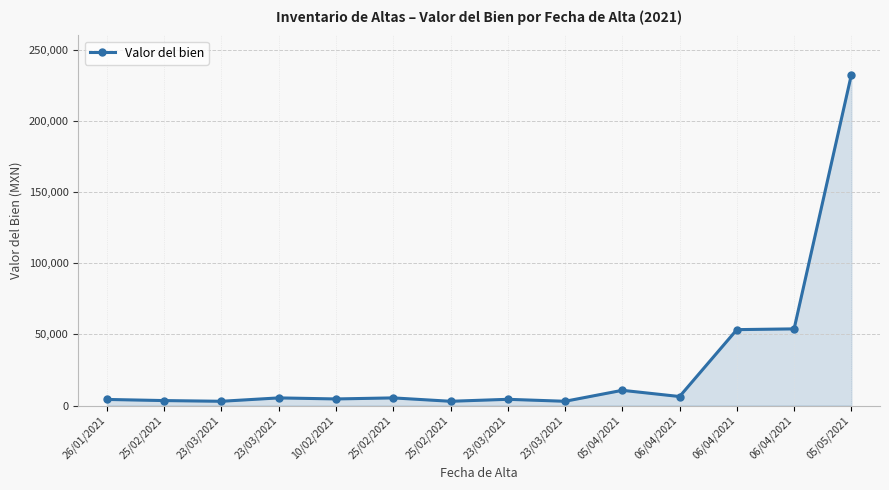

How many points are lower than both their immediate neighbors (excluding endpoints)?

5